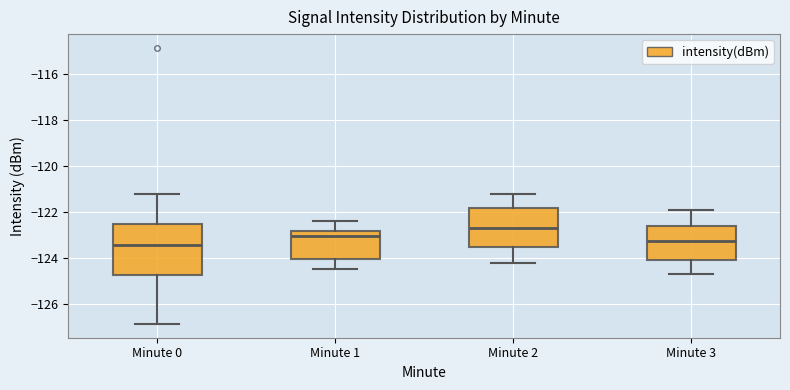

Reading left to right, transcribe this box plot: for each box, give where its median line is, the range the box spans, and where its two whiskers end, as read against the y-axis. The values are not printed on the chart, so give them approximately, as read against the axis.

Minute 0: median -123.4, box -124.8 to -122.6, whiskers -126.8 to -121.2
Minute 1: median -123.0, box -124.0 to -122.8, whiskers -124.4 to -122.4
Minute 2: median -122.6, box -123.4 to -121.8, whiskers -124.2 to -121.2
Minute 3: median -123.2, box -124.0 to -122.6, whiskers -124.6 to -121.8